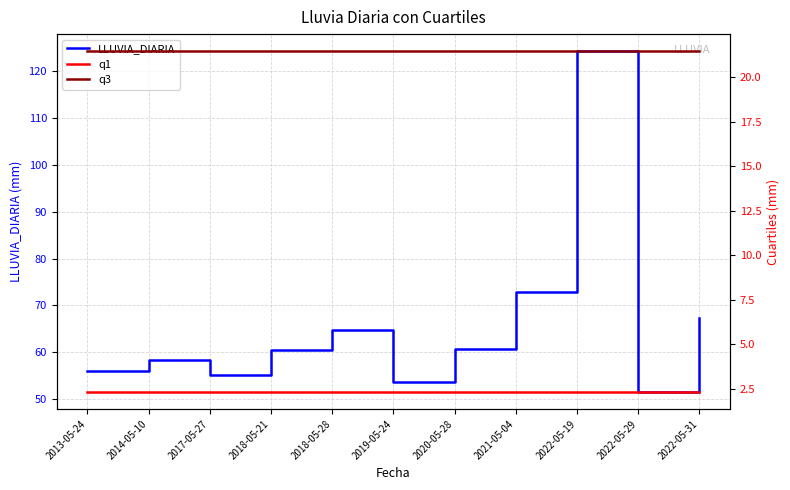

What is the difference between the highest and lowest values at 2021-05-04?

70.6